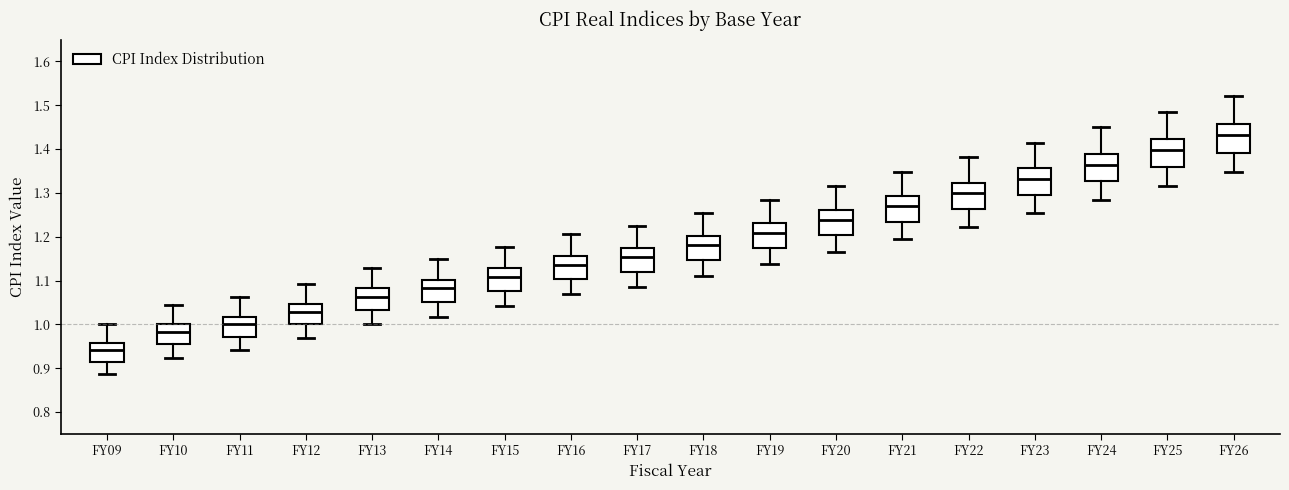

Which box has the highest median line?

FY26